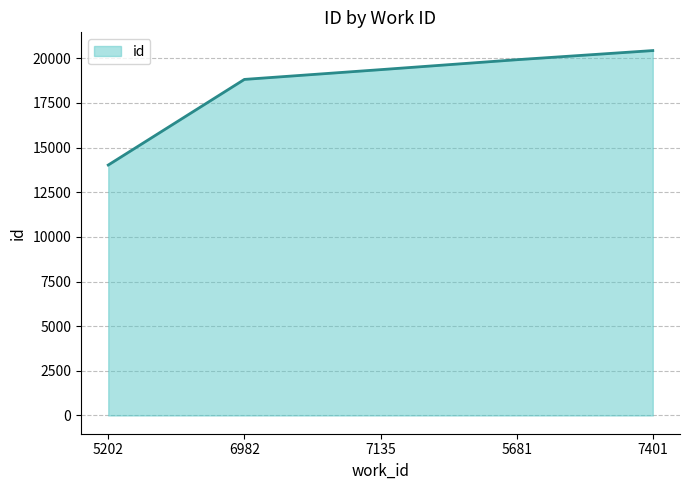

Rank the categories by value from lowest to highest.

5202, 6982, 7135, 5681, 7401